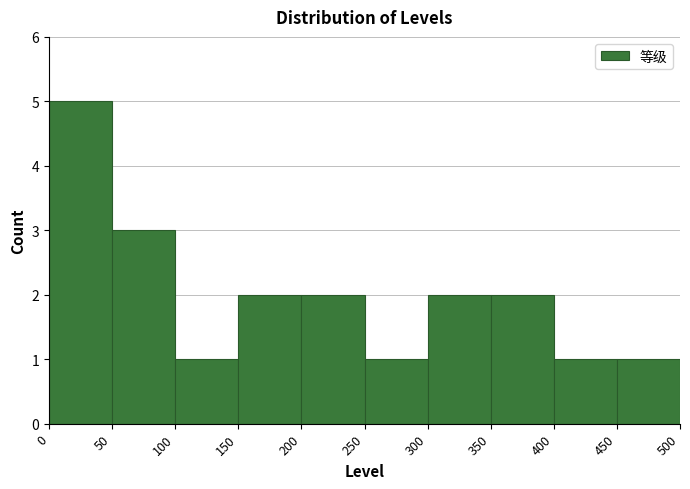

What is the height of the bar covering 50 to 100 on the x-axis? The values are not printed on the chart, so give them approximately, as read against the axis.

3